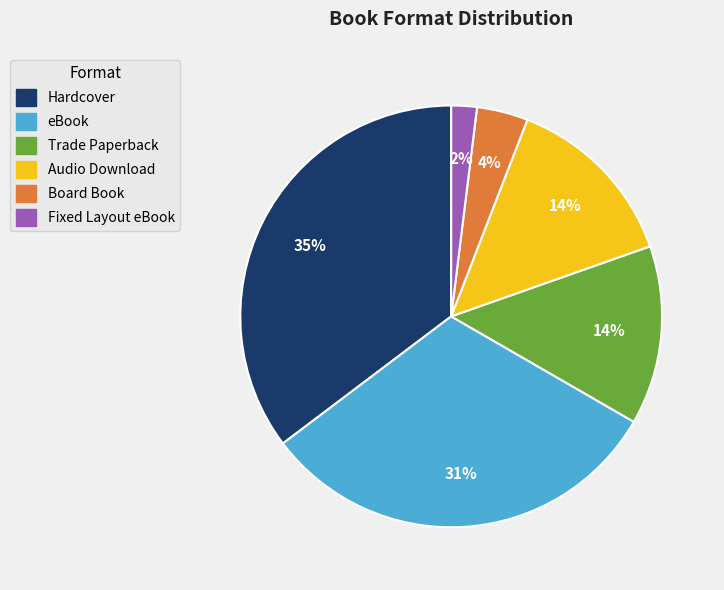

What is the smallest slice in the pie chart?

Fixed Layout eBook